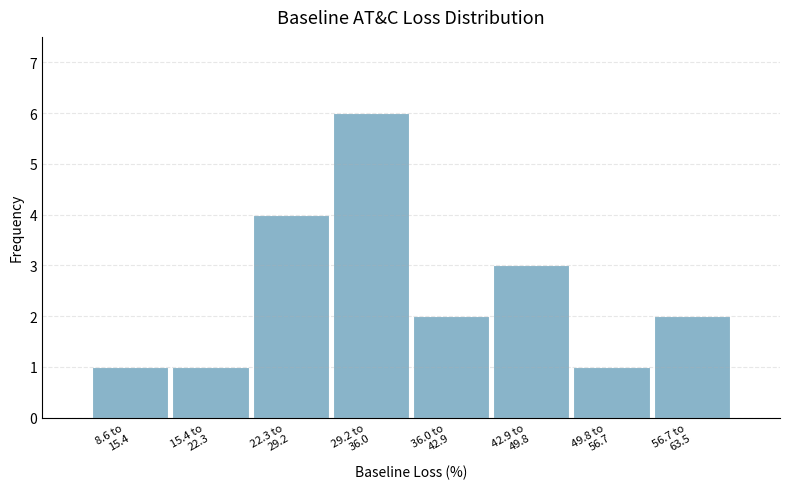

Reading right to left, list all the values displayed in this chart.

2	1	3	2	6	4	1	1